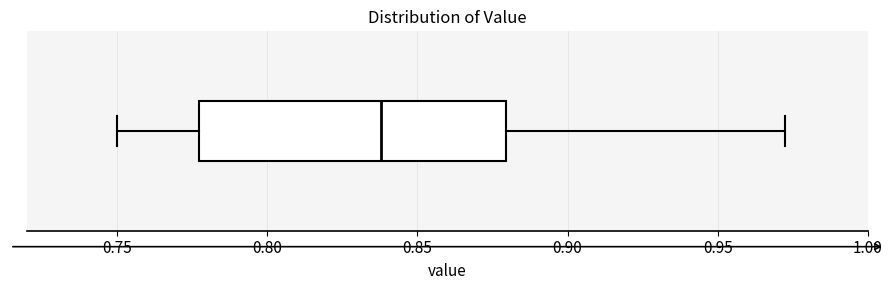

Where does the left whisker of the box end on the x-axis? The values are not printed on the chart, so give them approximately, as read against the axis.

0.750